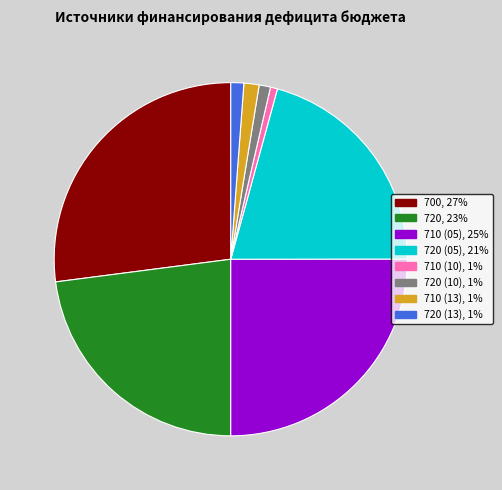

What is the ratio of the value at 700, 27% to the value at 710 (05), 25%?

1.1